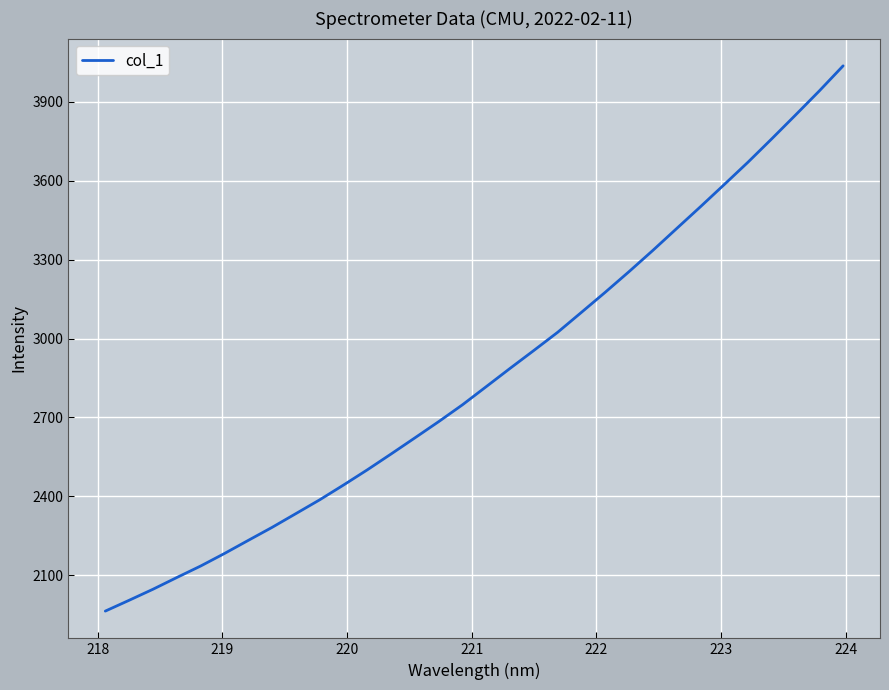

What is the difference between the maximum and minimum values?

2073.4